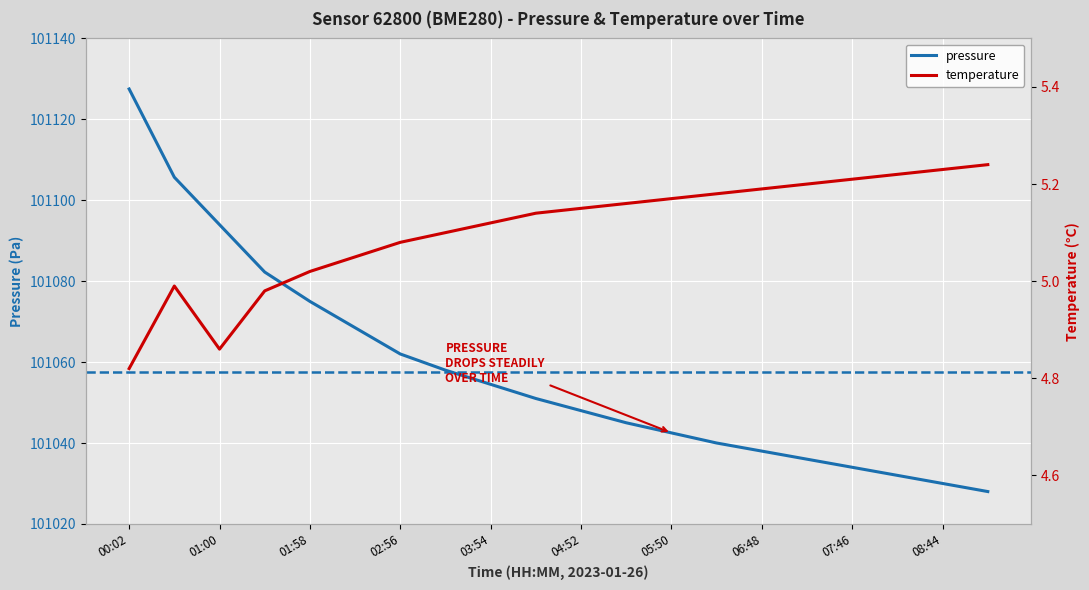

At which category is the sum across all series the highest?

00:02